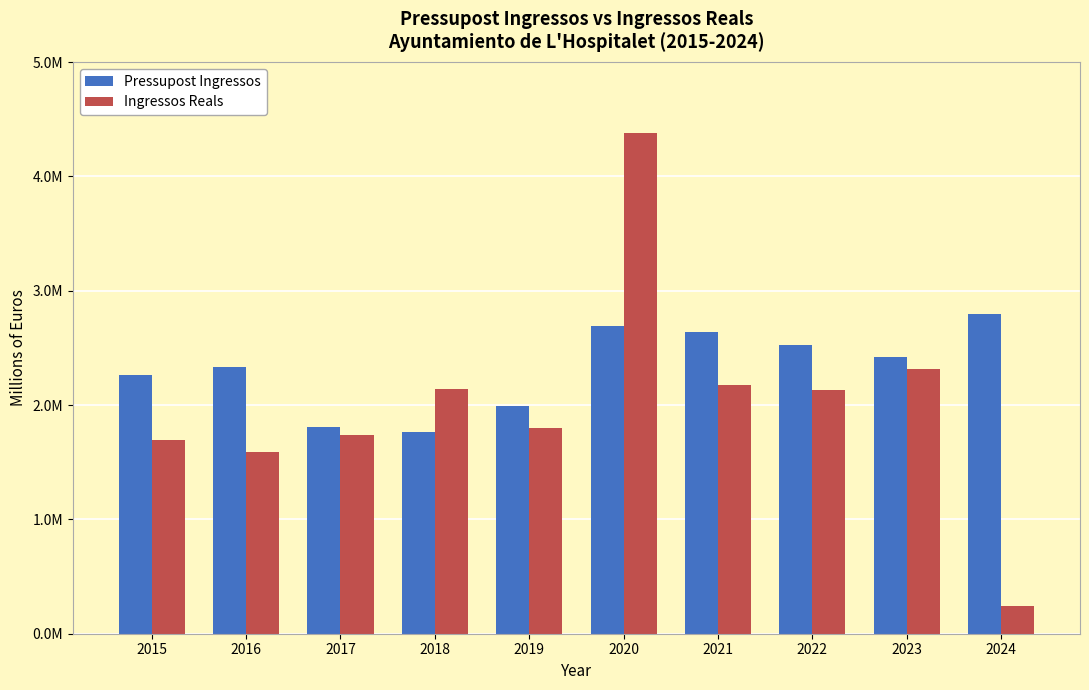

What are all the series names shown in the legend?

Pressupost Ingressos, Ingressos Reals